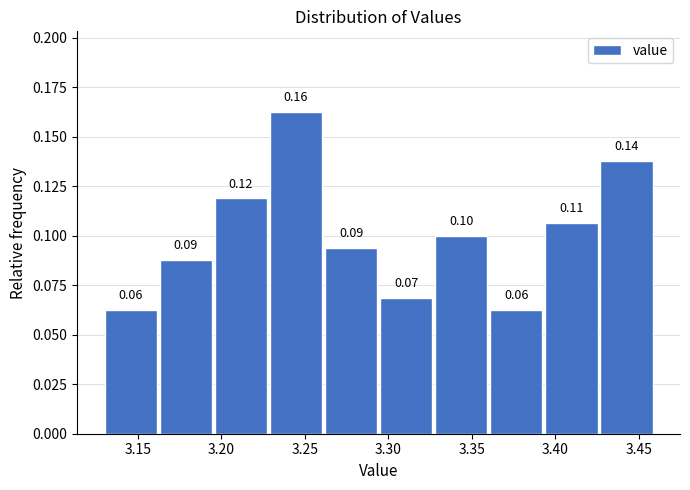

Which range on the x-axis has the tallest bar?

3.229 to 3.262